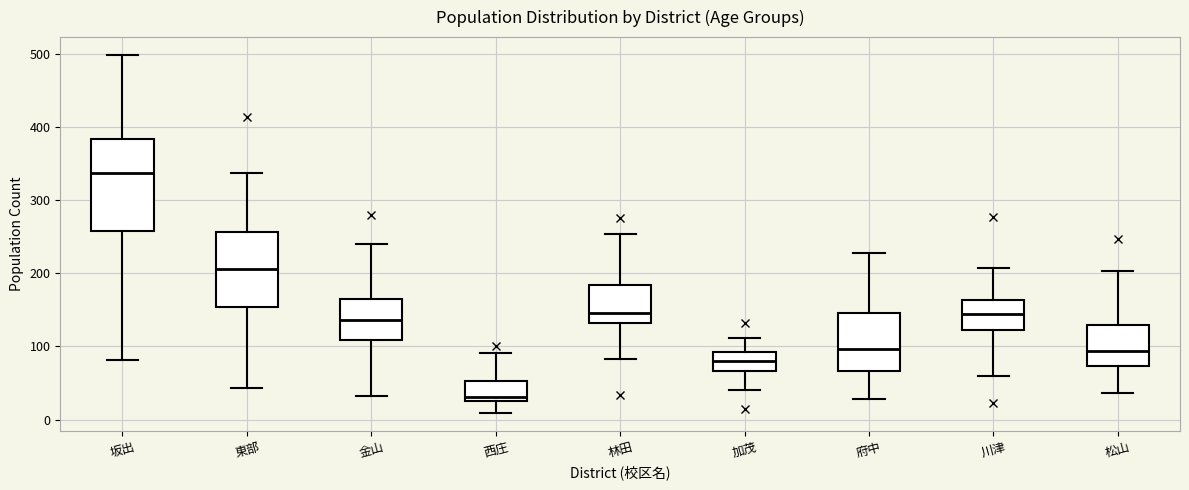

Where is the upper edge of the box for 林田 on the y-axis? The values are not printed on the chart, so give them approximately, as read against the axis.

180